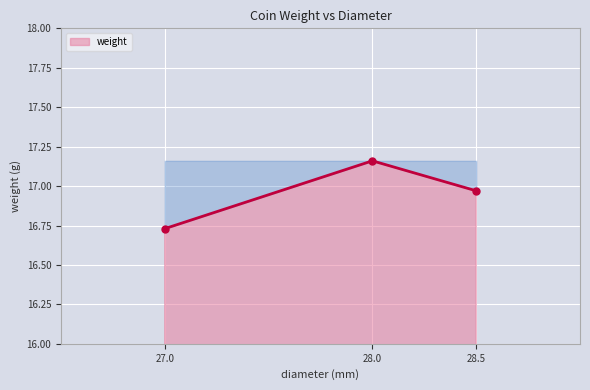

Between 28.5 and 27.0, which is larger?

28.5